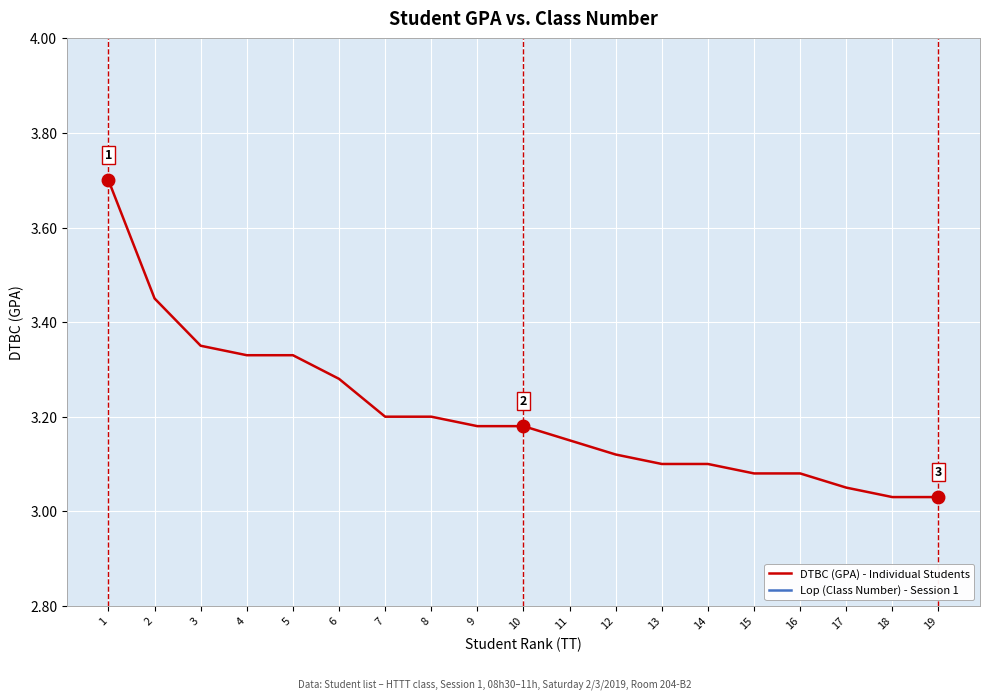

True or false: DTBC (GPA) - Individual Students and Lop (Class Number) - Session 1 intersect in this chart.

False